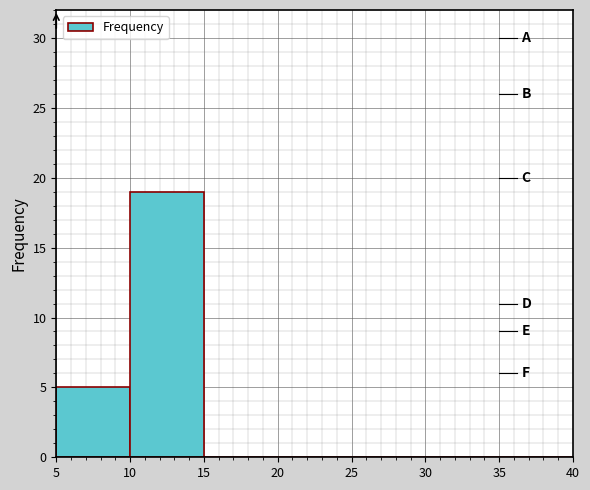

Over which range of the x-axis is the bar tallest?

10 to 15